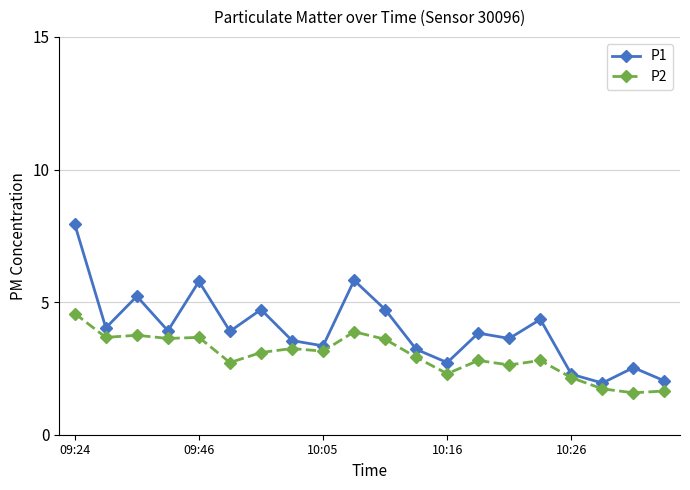

What is the value of the P1 point at the 2nd from the left?

4.0